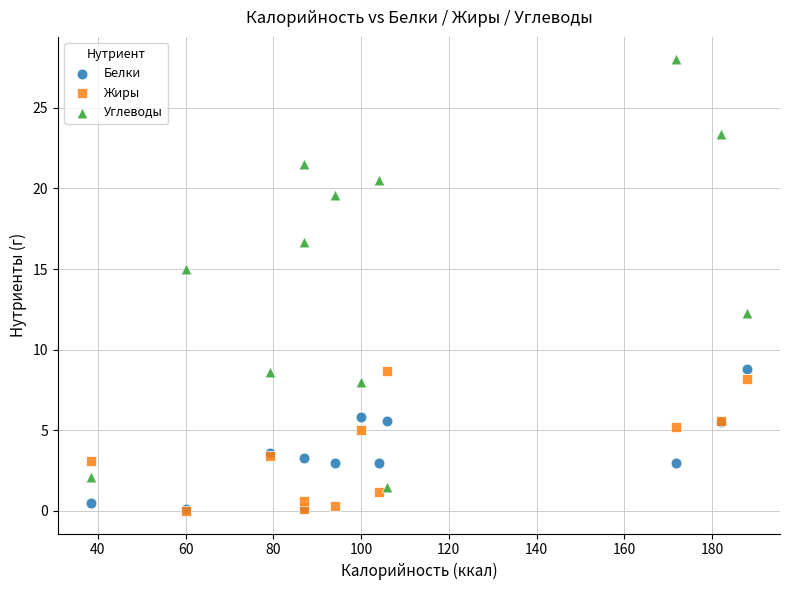

Across all series, what Y value is closest to 14?

15.0